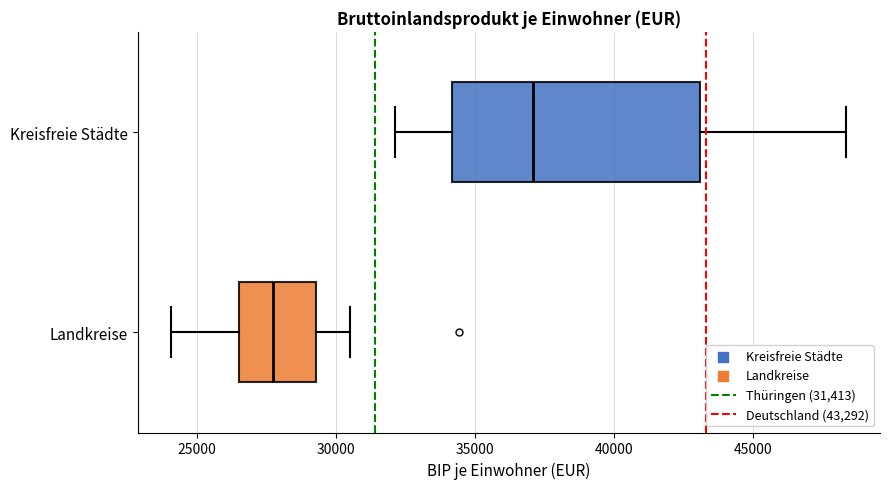

Which box is the widest, from its left edge to its right edge?

Kreisfreie Städte